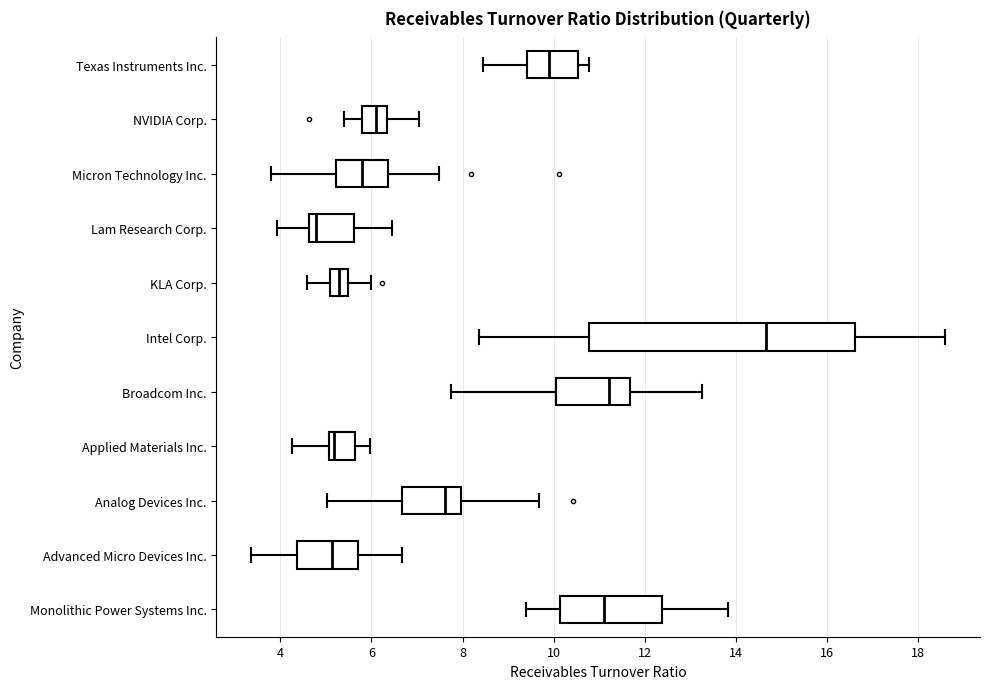

Which box's median line is the furthest to the right?

Intel Corp.